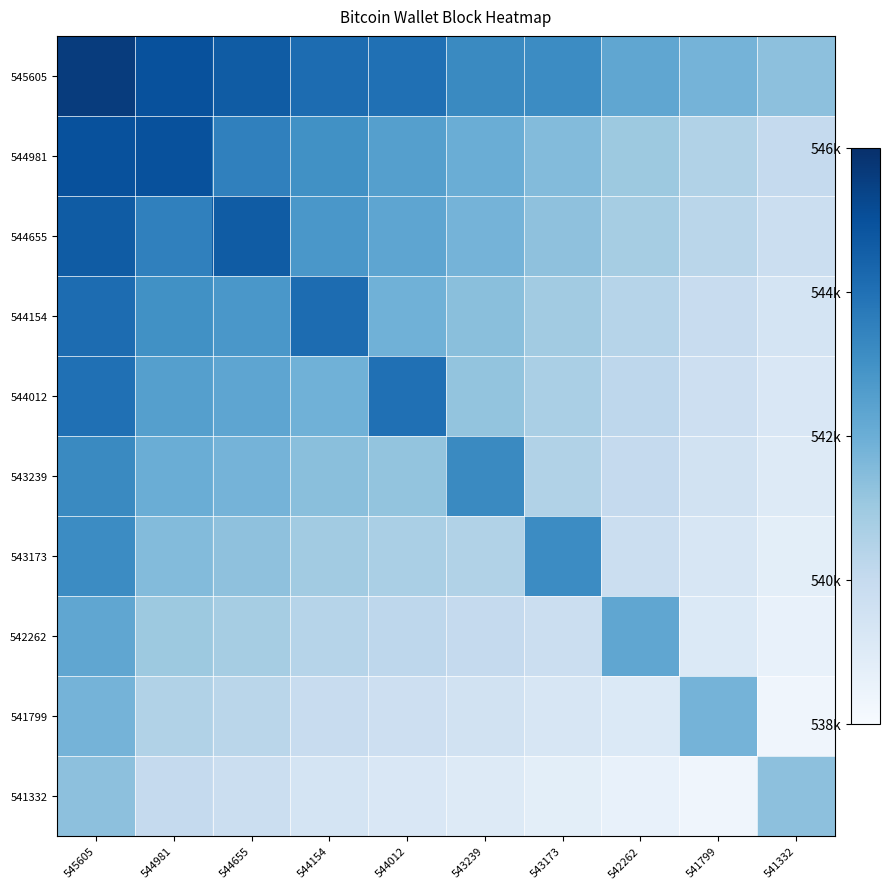

Reading right to left, list all the values displayed in this chart.

545605: 541332=541332	541799=541799	542262=542262	543173=543173	543239=543239	544012=544012	544154=544154	544655=544655	544981=544981	545605=545605
544981: 541332=540000	541799=540500	542262=541000	543173=541500	543239=542000	544012=542500	544154=543000	544655=543500	544981=544981	545605=544981
544655: 541332=539800	541799=540300	542262=540800	543173=541300	543239=541800	544012=542300	544154=542800	544655=544655	544981=543500	545605=544655
544154: 541332=539400	541799=539900	542262=540400	543173=540900	543239=541400	544012=541900	544154=544154	544655=542800	544981=543000	545605=544154
544012: 541332=539200	541799=539700	542262=540200	543173=540700	543239=541200	544012=544012	544154=541900	544655=542300	544981=542500	545605=544012
543239: 541332=539000	541799=539500	542262=540000	543173=540500	543239=543239	544012=541200	544154=541400	544655=541800	544981=542000	545605=543239
543173: 541332=538800	541799=539300	542262=539800	543173=543173	543239=540500	544012=540700	544154=540900	544655=541300	544981=541500	545605=543173
542262: 541332=538600	541799=539100	542262=542262	543173=539800	543239=540000	544012=540200	544154=540400	544655=540800	544981=541000	545605=542262
541799: 541332=538340	541799=541799	542262=539100	543173=539300	543239=539500	544012=539700	544154=539900	544655=540300	544981=540500	545605=541799
541332: 541332=541332	541799=538340	542262=538600	543173=538800	543239=539000	544012=539200	544154=539400	544655=539800	544981=540000	545605=541332